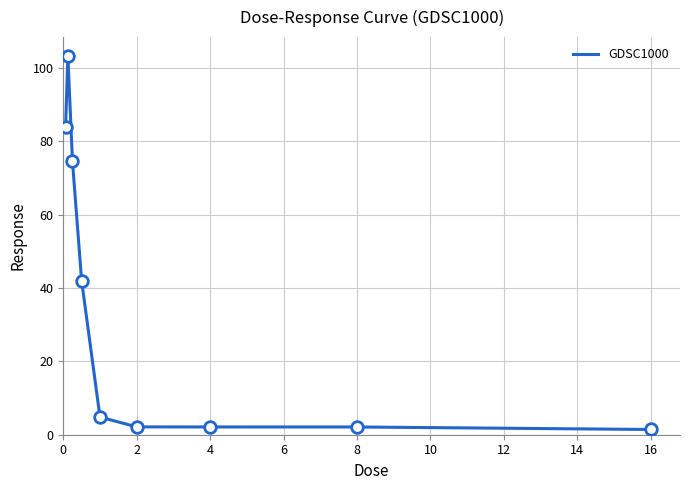

What is the difference between the maximum and minimum values?

101.9